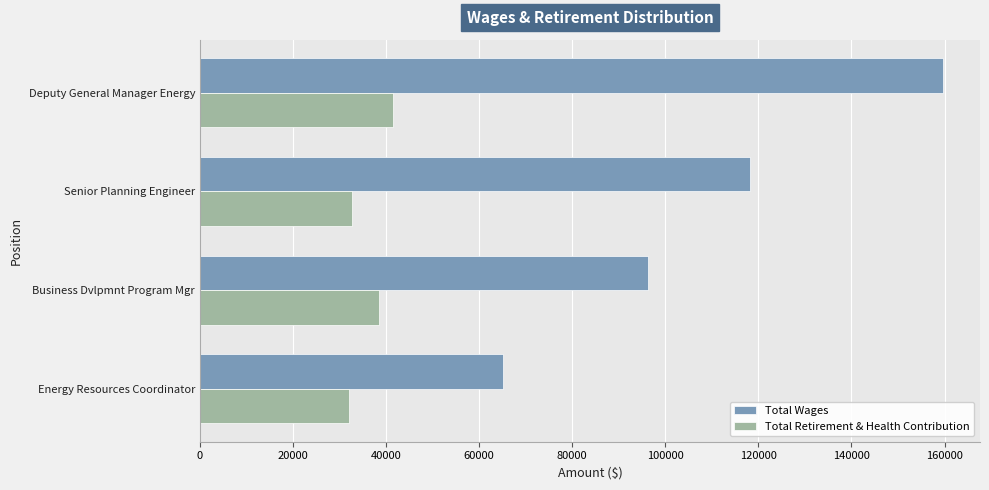

What is the average value of the Total Wages series?

109810